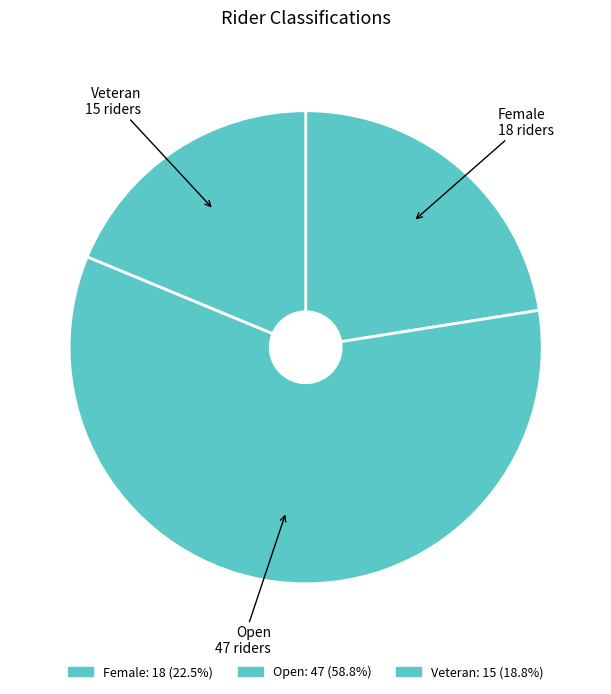

How many segments does this pie chart have?

3